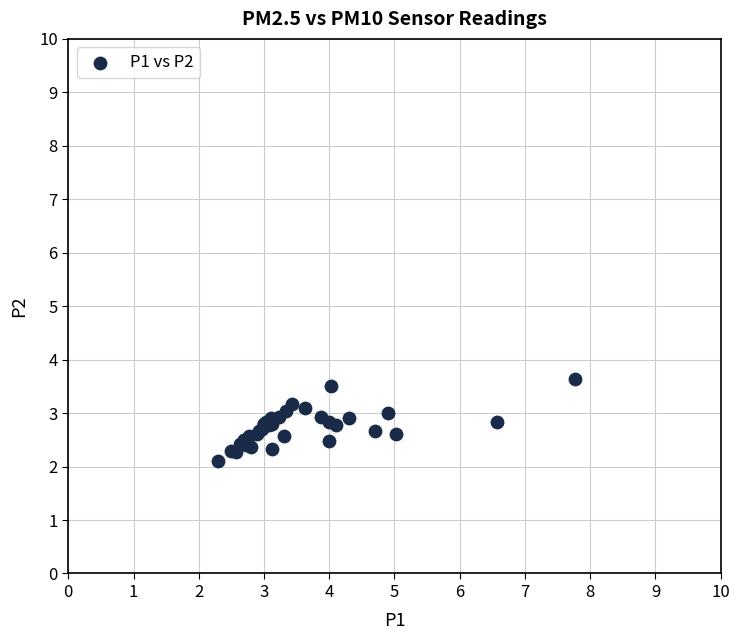

What Y value in the scatter plot is closest to 2?

2.1